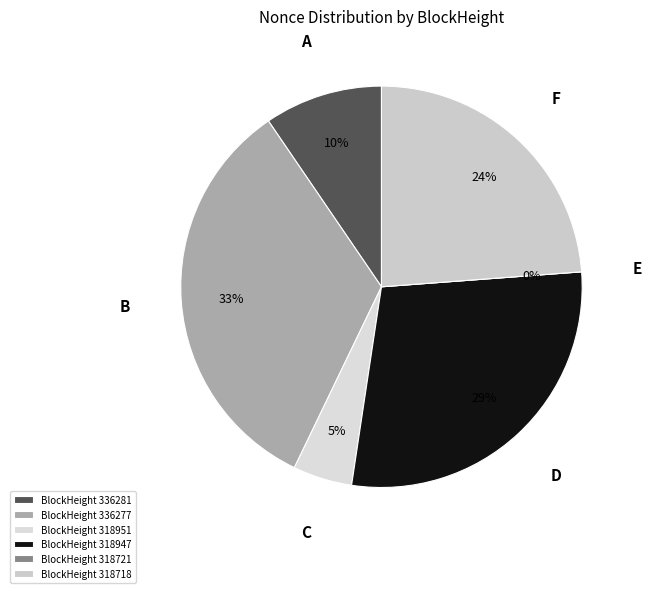

What percentage is NOT represented by 318718?

76.2%